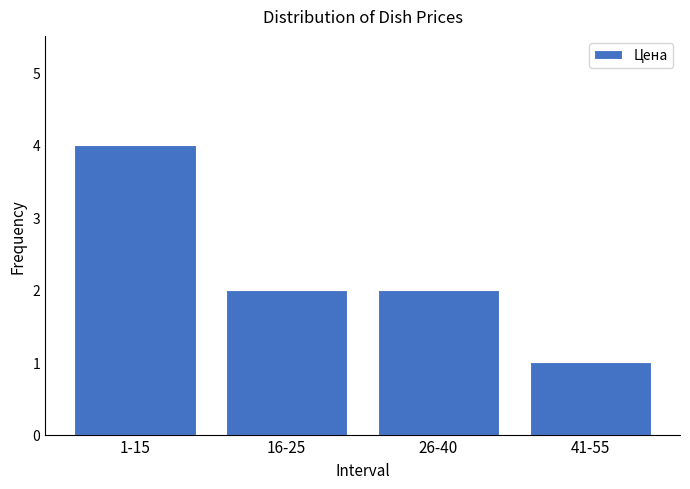

Reading left to right, list all the values displayed in this chart.

4	2	2	1